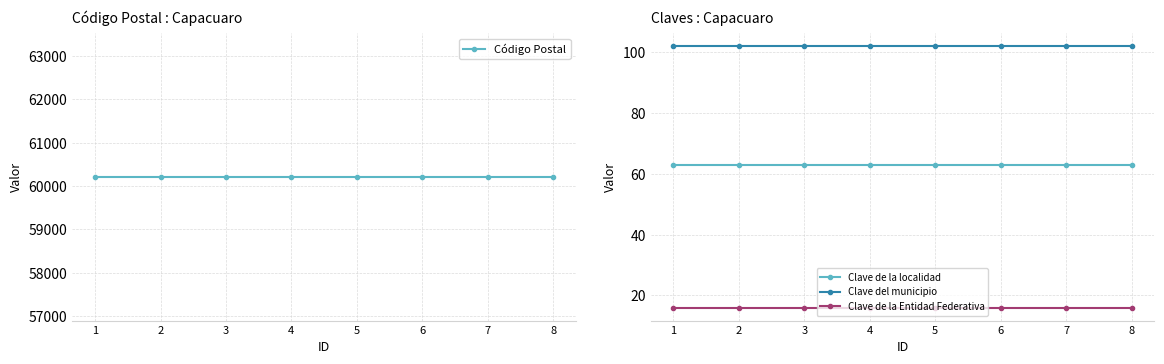

At which category is the sum across all series the highest?

1